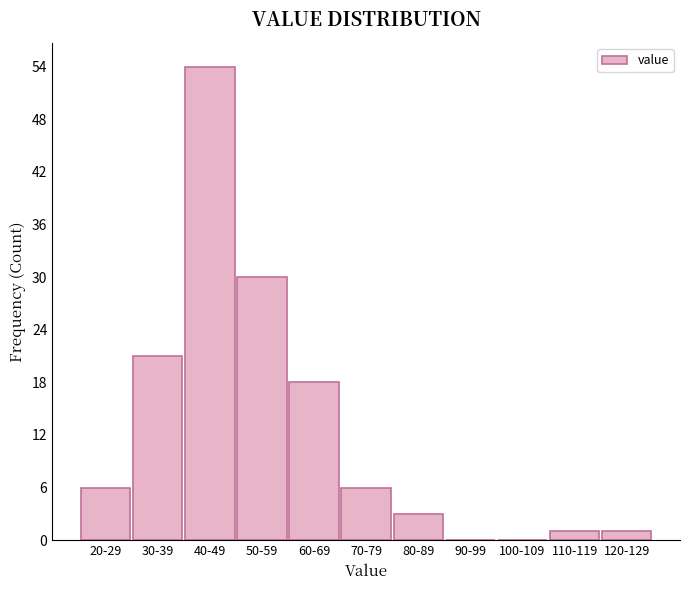

Reading left to right, what are all the values shown in this chart?

20-29=6	30-39=21	40-49=54	50-59=30	60-69=18	70-79=6	80-89=3	90-99=0	100-109=0	110-119=1	120-129=1